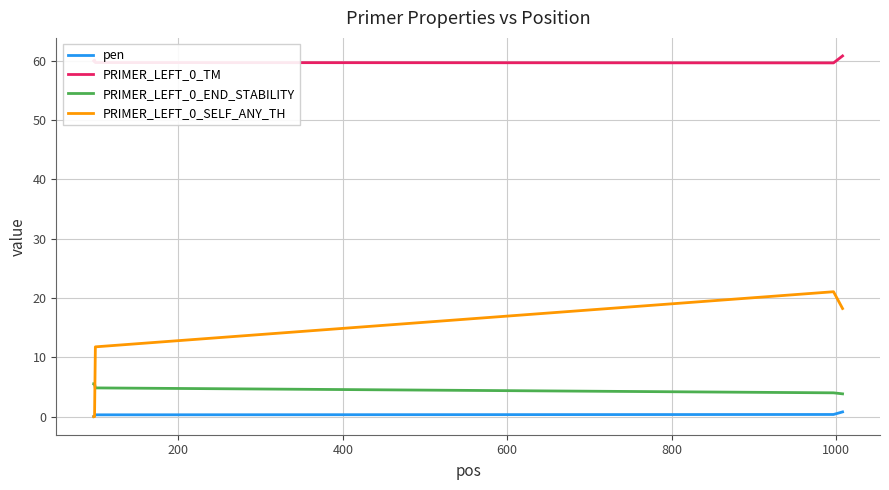

True or false: PRIMER_LEFT_0_END_STABILITY and pen intersect in this chart.

False